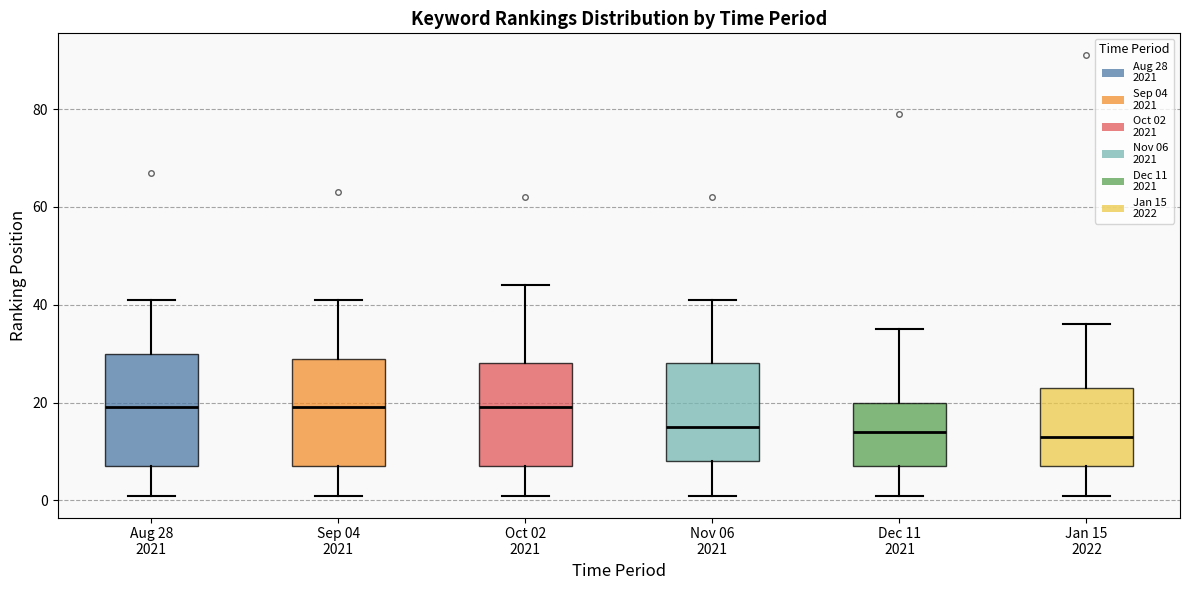

Reading left to right, read every box against the y-axis: the position of its median line, the range the box covers, and the ends of its whiskers. The values are not printed on the chart, so give them approximately, as read against the axis.

Aug 28 2021: median 20, box 8 to 30, whiskers 2 to 42
Sep 04 2021: median 20, box 8 to 30, whiskers 2 to 42
Oct 02 2021: median 20, box 8 to 28, whiskers 2 to 44
Nov 06 2021: median 16, box 8 to 28, whiskers 2 to 42
Dec 11 2021: median 14, box 8 to 20, whiskers 2 to 36
Jan 15 2022: median 14, box 8 to 24, whiskers 2 to 36